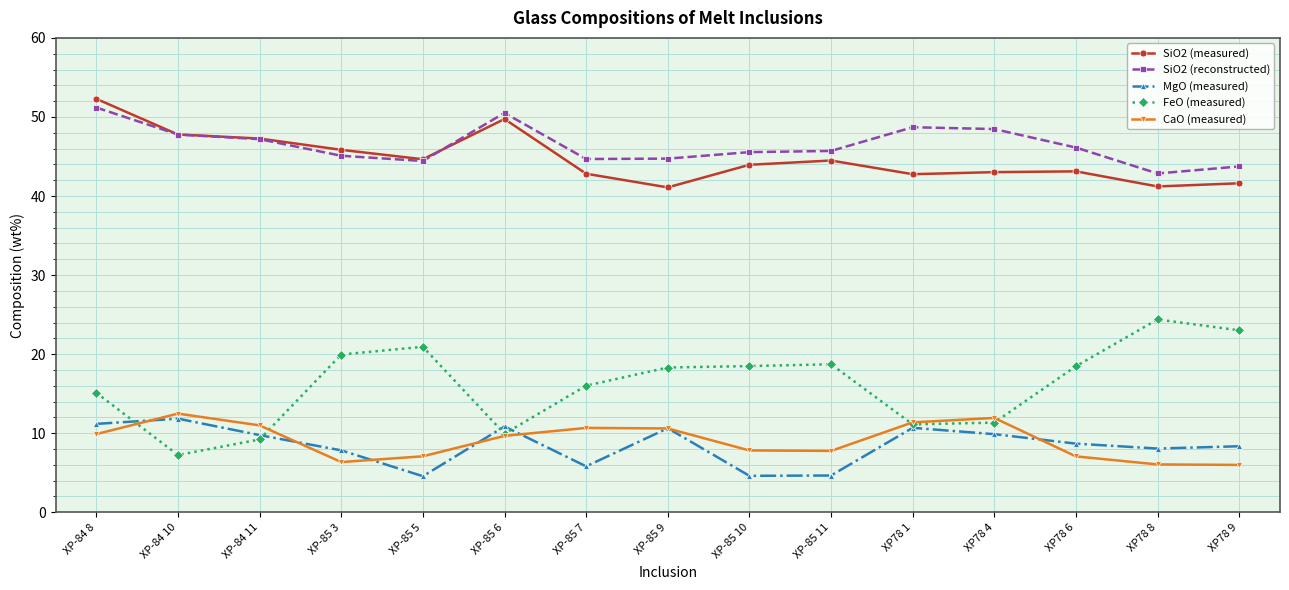

True or false: MgO (measured) and SiO2 (measured) intersect in this chart.

False